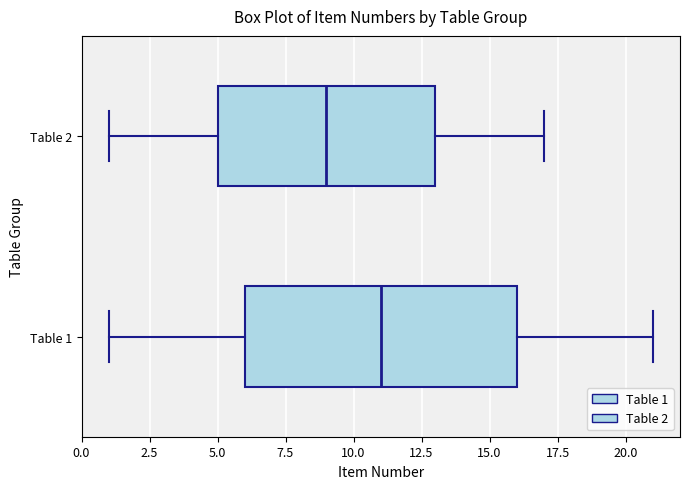

Reading bottom to top, transcribe this box plot: for each box, give where its median line is, the range the box spans, and where its two whiskers end, as read against the x-axis. The values are not printed on the chart, so give them approximately, as read against the axis.

Table 1: median 11, box 6 to 16, whiskers 1 to 21
Table 2: median 9, box 5 to 13, whiskers 1 to 17